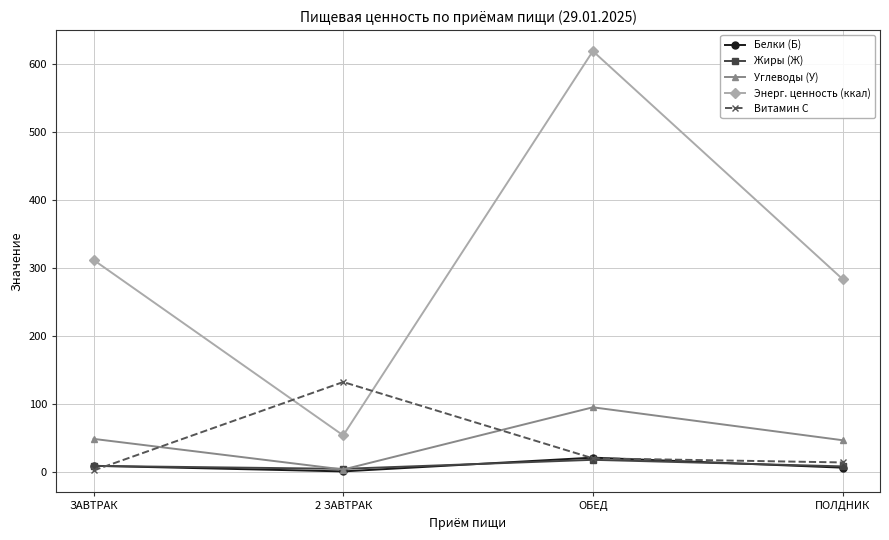

The value of Энерг. ценность (ккал) at ПОЛДНИК is 283.9. True or false?

True